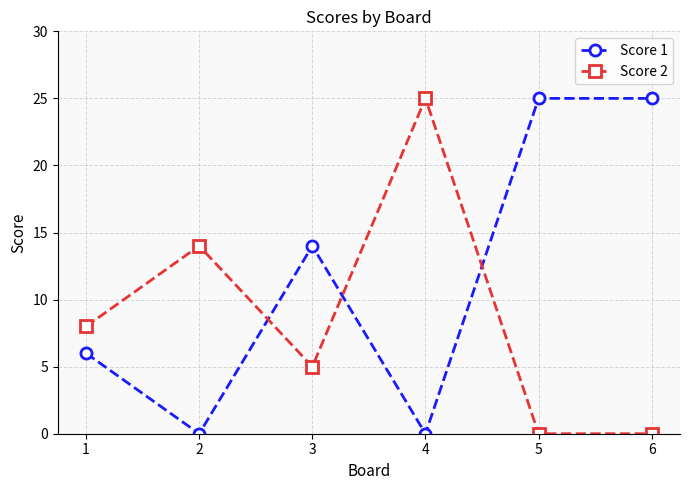

What is the difference between the Score 2 values at 6 and 1?

8